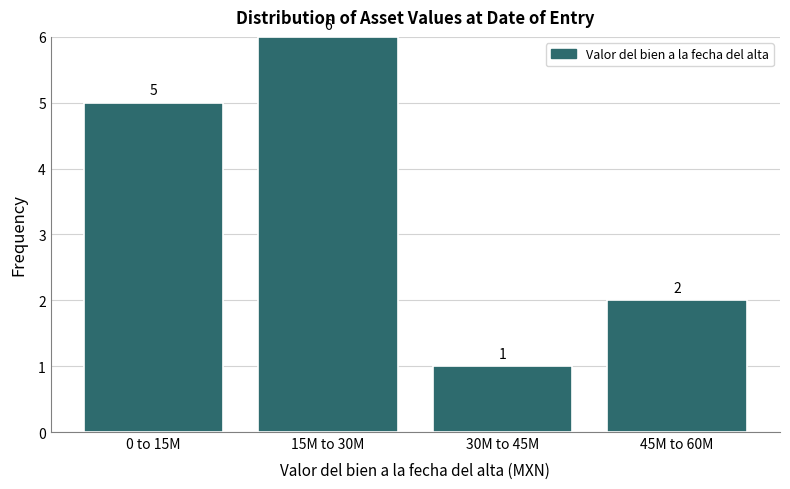

Reading left to right, extract all data points from this chart.

0 to 15M=5	15M to 30M=6	30M to 45M=1	45M to 60M=2